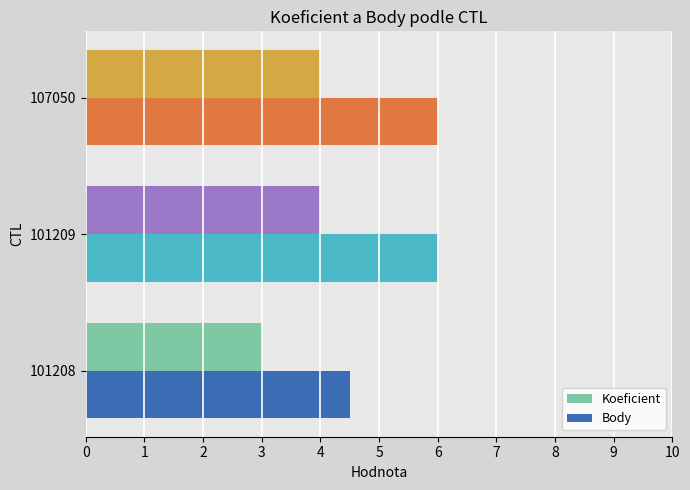

List the series in order of their peak value, highest first.

Body, Koeficient